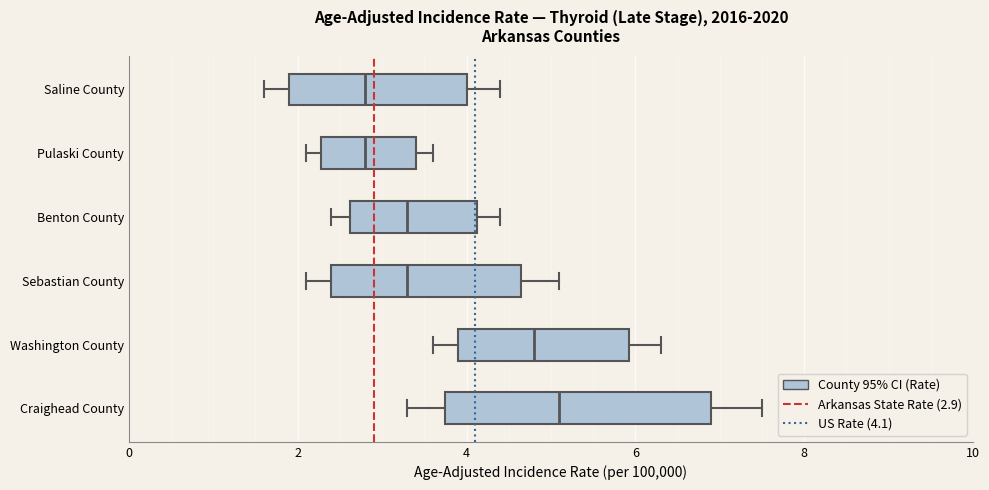

Reading bottom to top, transcribe this box plot: for each box, give where its median line is, the range the box spans, and where its two whiskers end, as read against the x-axis. The values are not printed on the chart, so give them approximately, as read against the axis.

Craighead County: median 5.2, box 3.8 to 7.0, whiskers 3.4 to 7.6
Washington County: median 4.8, box 4.0 to 6.0, whiskers 3.6 to 6.4
Sebastian County: median 3.4, box 2.4 to 4.6, whiskers 2.2 to 5.2
Benton County: median 3.4, box 2.6 to 4.2, whiskers 2.4 to 4.4
Pulaski County: median 2.8, box 2.2 to 3.4, whiskers 2.2 (just left of the box's left edge) to 3.6
Saline County: median 2.8, box 2.0 to 4.0, whiskers 1.6 to 4.4